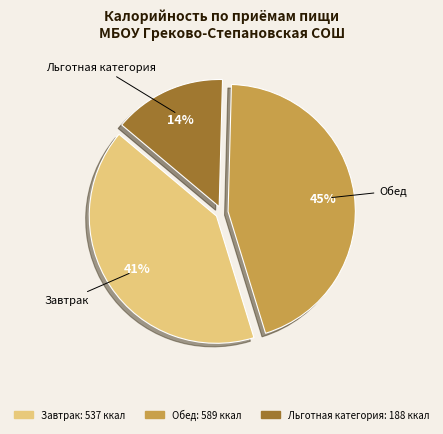

To the nearest percent, what portion does Завтрак represent?

41%